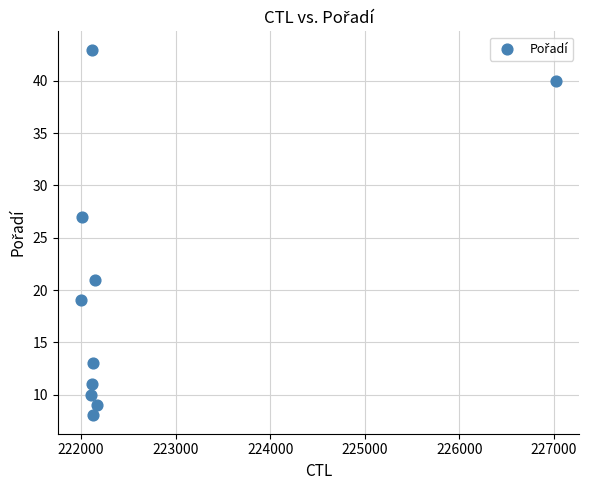

What is the average Y value?

20